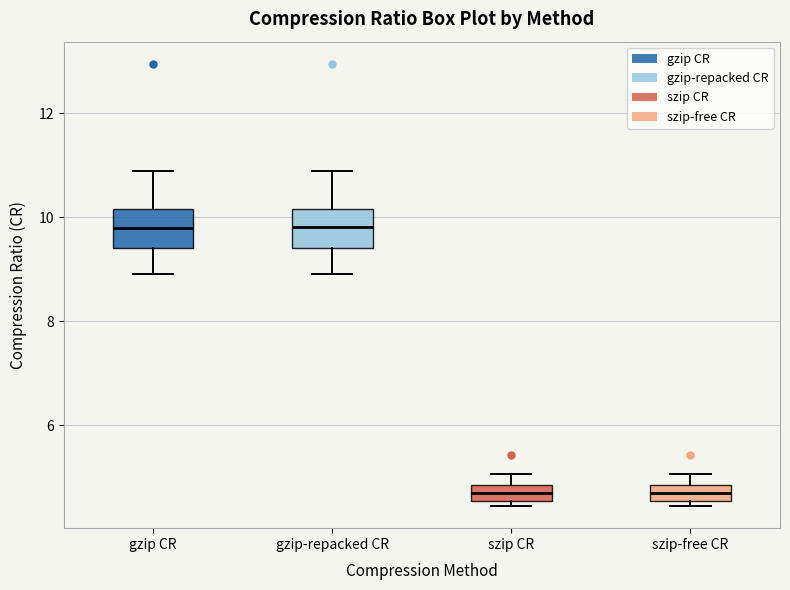

Where does the upper whisker of the box for gzip-repacked CR end on the y-axis? The values are not printed on the chart, so give them approximately, as read against the axis.

10.8